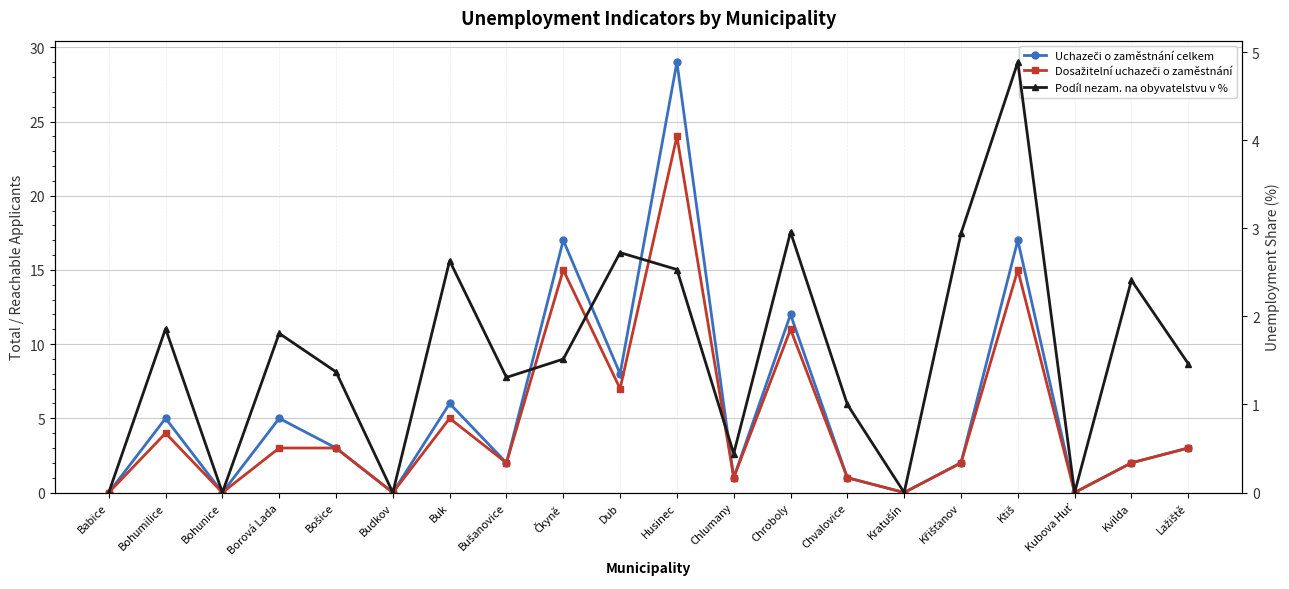

What is the maximum value for Podíl nezam. na obyvatelstvu v %?

4.9